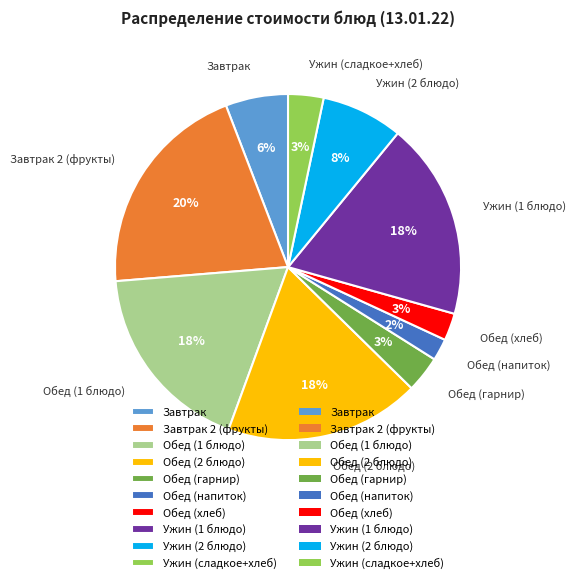

Do Обед (2 блюдо) and Ужин (1 блюдо) together represent more than half of the pie?

No